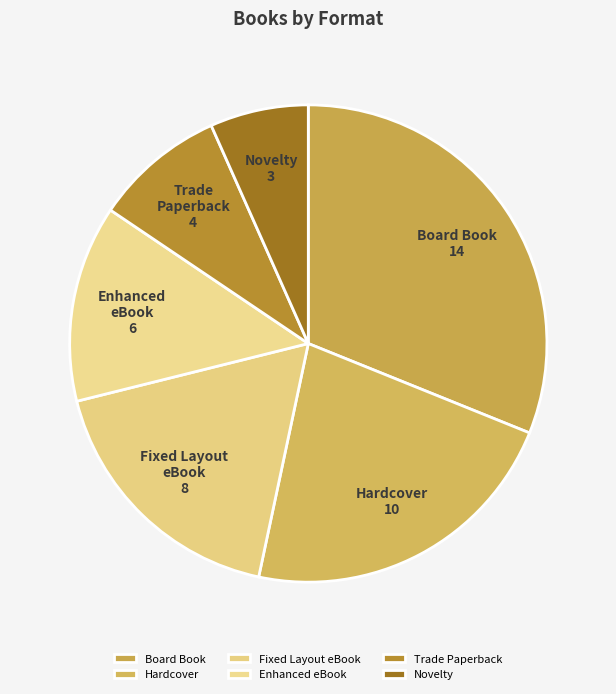

What is the ratio of the value at Novelty to the value at Fixed Layout eBook?

0.4